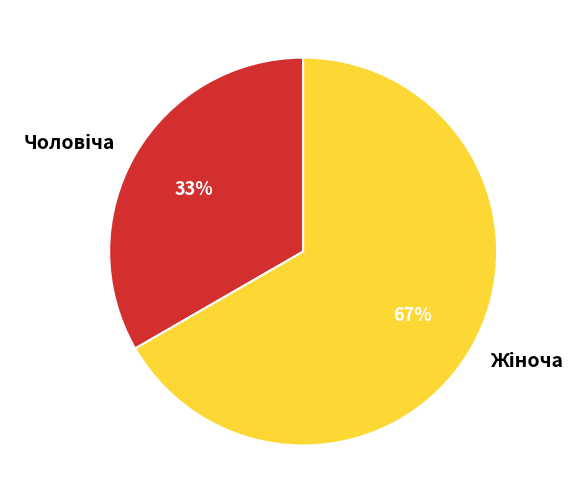

Is there a majority slice in this chart?

Yes